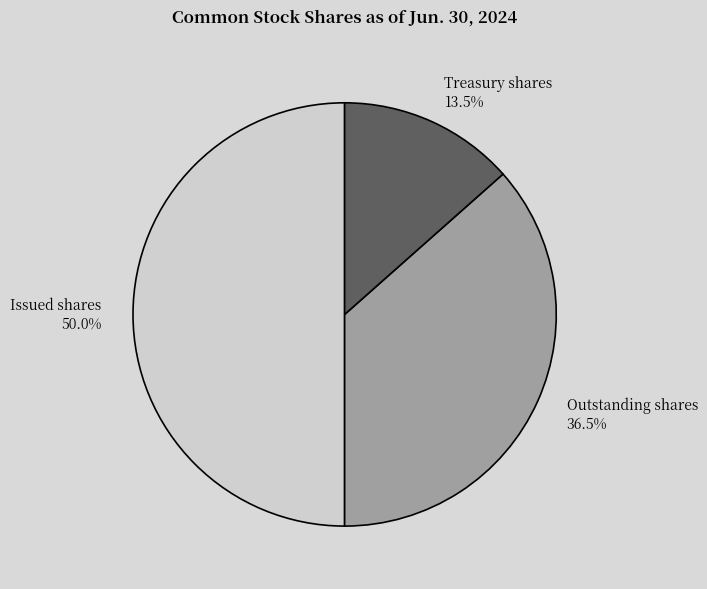

How many segments does this pie chart have?

3